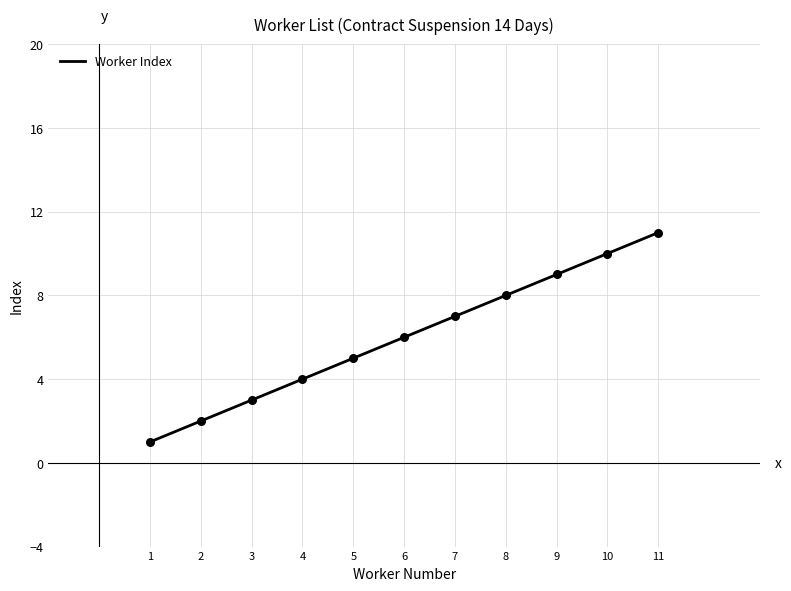

What is the change in value from 2 to 4?

+2